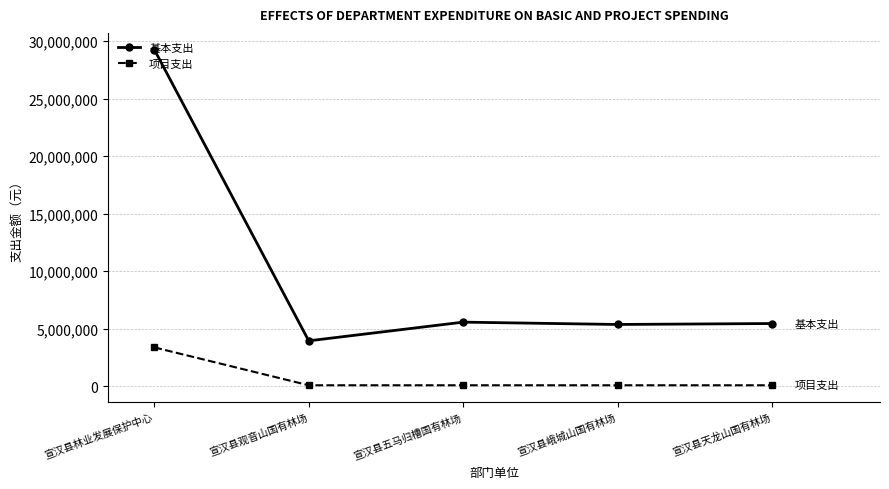

At which category does 基本支出 reach its first local valley?

宣汉县观音山国有林场